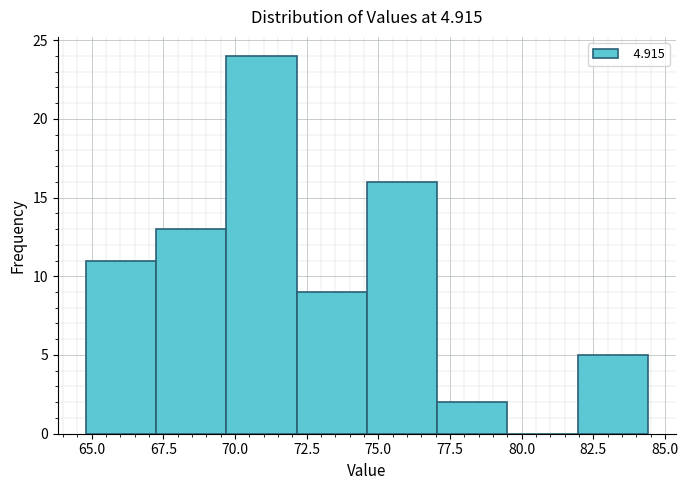

Reading left to right, transcribe this chart: for each bar, give the range it covers on the x-axis and its height. Neither the bar edges nor the heights are printed on the chart, so give them approximately, as read against the axes.

64.80 to 67.25: 11
67.25 to 69.70: 13
69.70 to 72.15: 24
72.15 to 74.60: 9
74.60 to 77.05: 16
77.05 to 79.50: 2
79.50 to 81.95: 0
81.95 to 84.40: 5